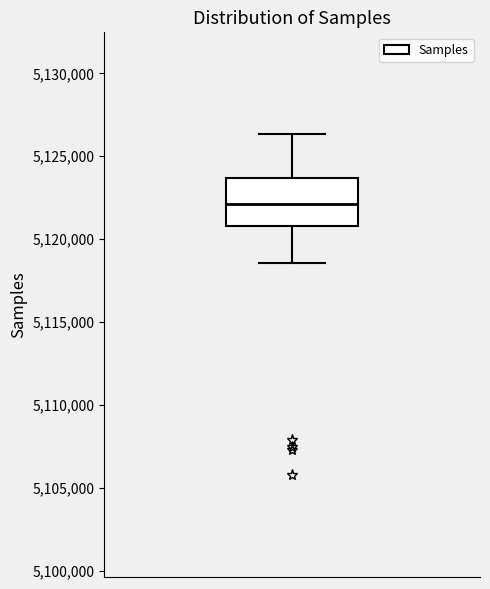

Read this box plot against the y-axis: the position of the median line, the range covered by the box, and the ends of both whiskers. The values are not printed on the chart, so give them approximately, as read against the axis.

median 5122000, box 5121000 to 5123500, whiskers 5118500 to 5126500